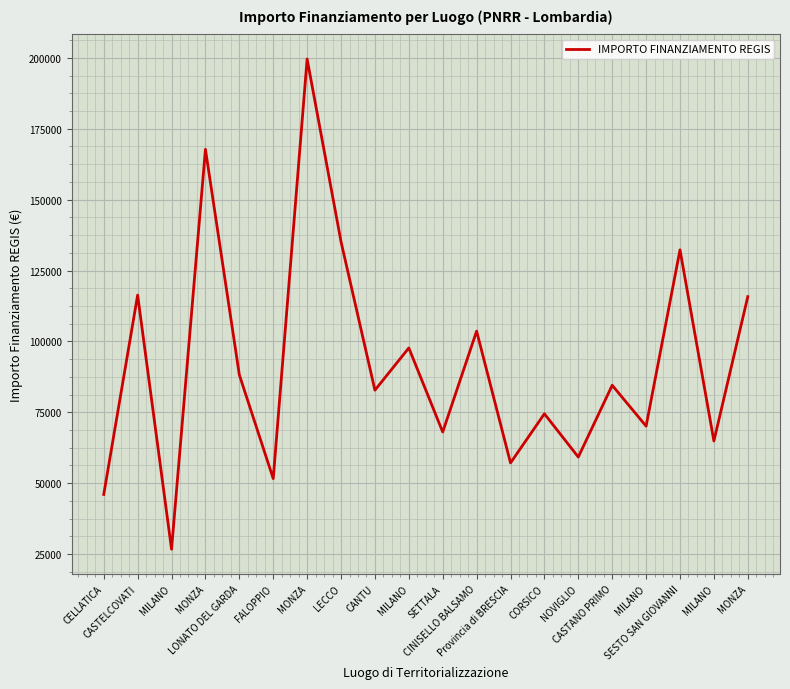

How many lines are shown in the chart?

1